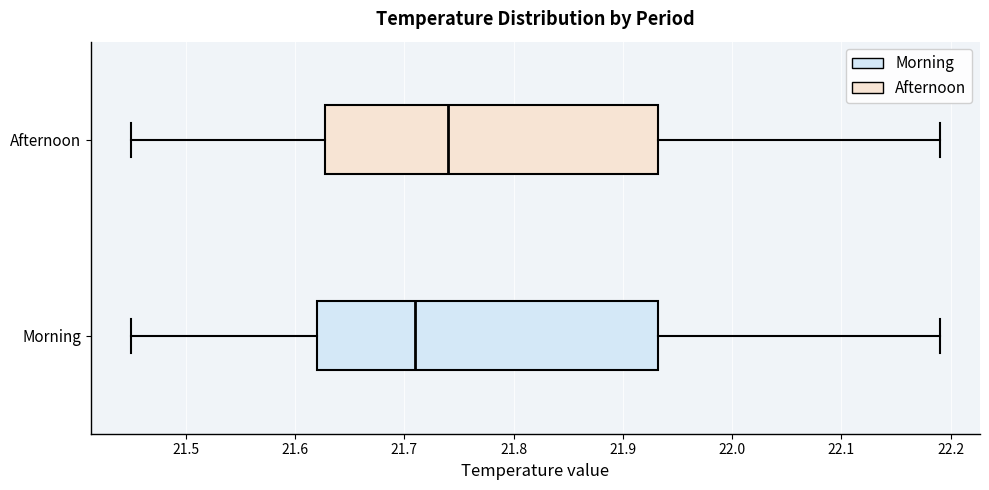

Reading bottom to top, read every box against the x-axis: the position of its median line, the range the box covers, and the ends of its whiskers. The values are not printed on the chart, so give them approximately, as read against the axis.

Morning: median 21.71, box 21.62 to 21.93, whiskers 21.45 to 22.19
Afternoon: median 21.74, box 21.63 to 21.93, whiskers 21.45 to 22.19